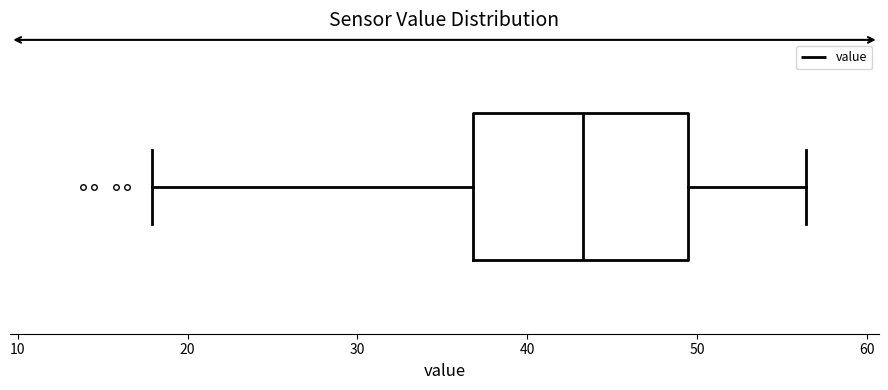

Where does the left whisker of the box end on the x-axis? The values are not printed on the chart, so give them approximately, as read against the axis.

18